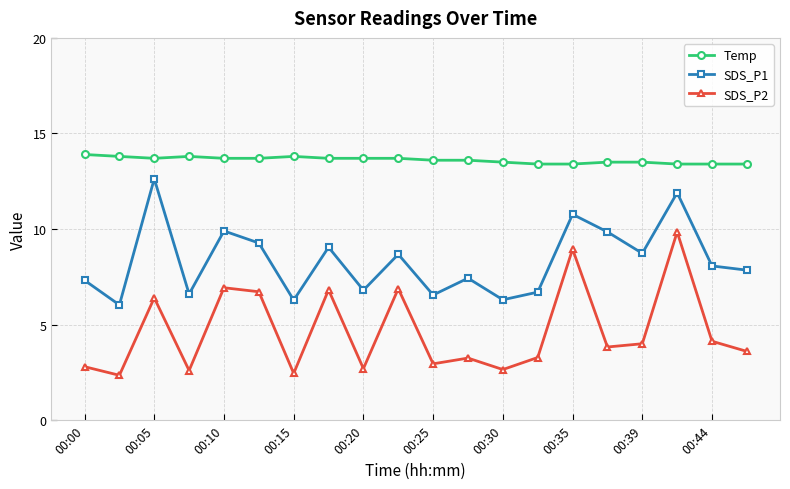

Rank the series by their maximum value, from lowest to highest.

SDS_P2, SDS_P1, Temp